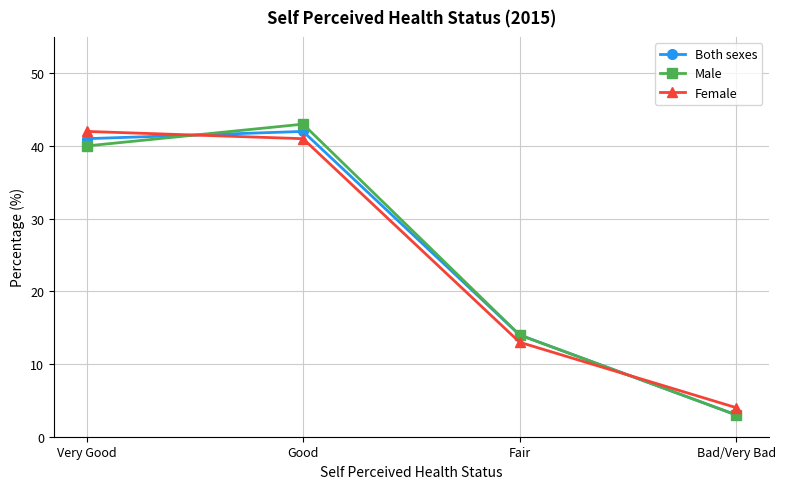

Between Good and Bad/Very Bad, which series saw the biggest shift?

Male